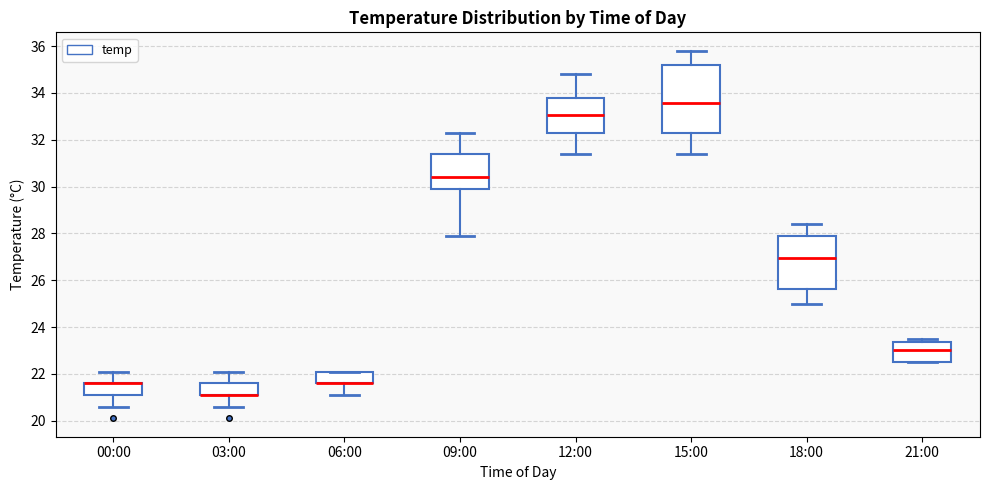

Where does the lower whisker of the box for 00:00 end on the y-axis? The values are not printed on the chart, so give them approximately, as read against the axis.

20.6